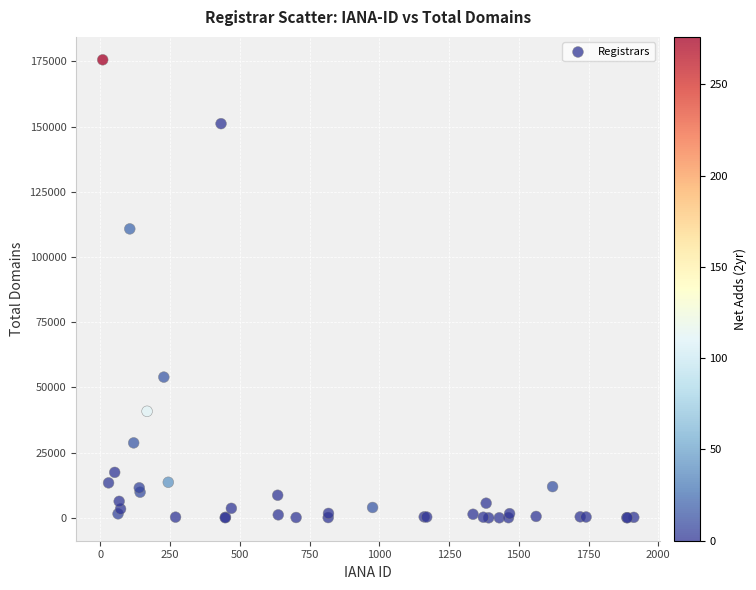

What Y value in the scatter plot is closest to 87798?

110768